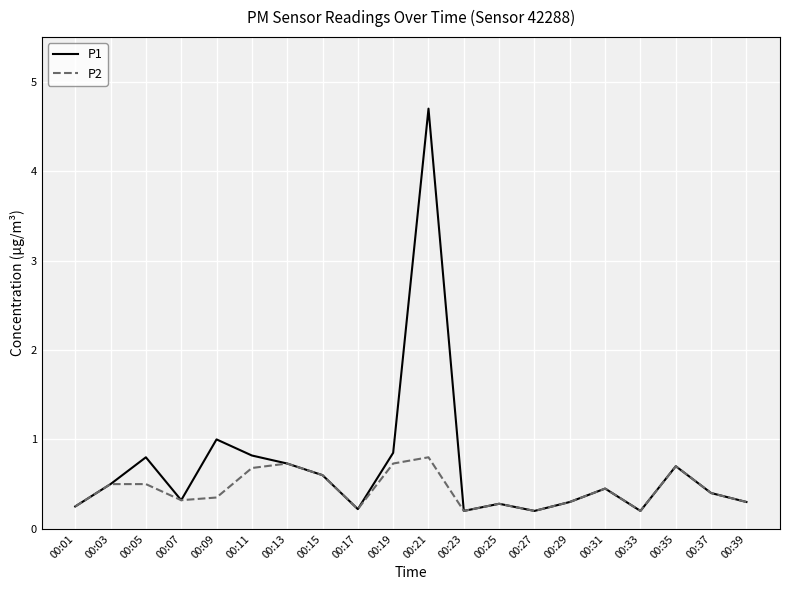

Does the chart display data point markers on the line(s)?

No